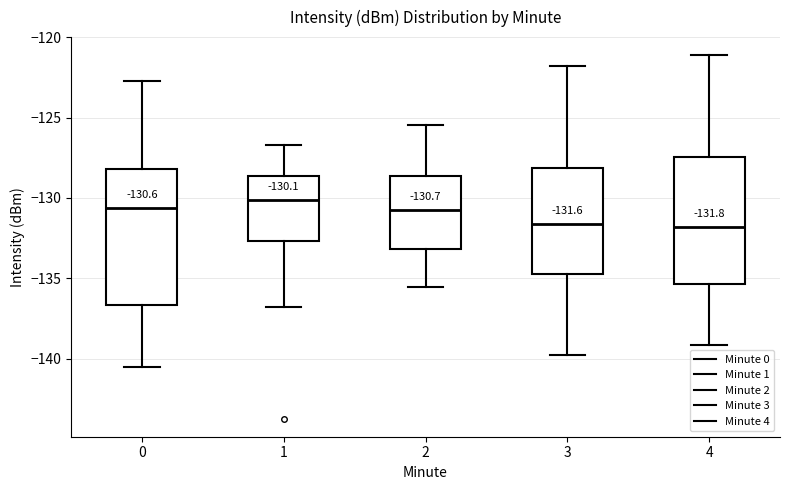

Which box is the tallest, from its lower edge to its upper edge?

0